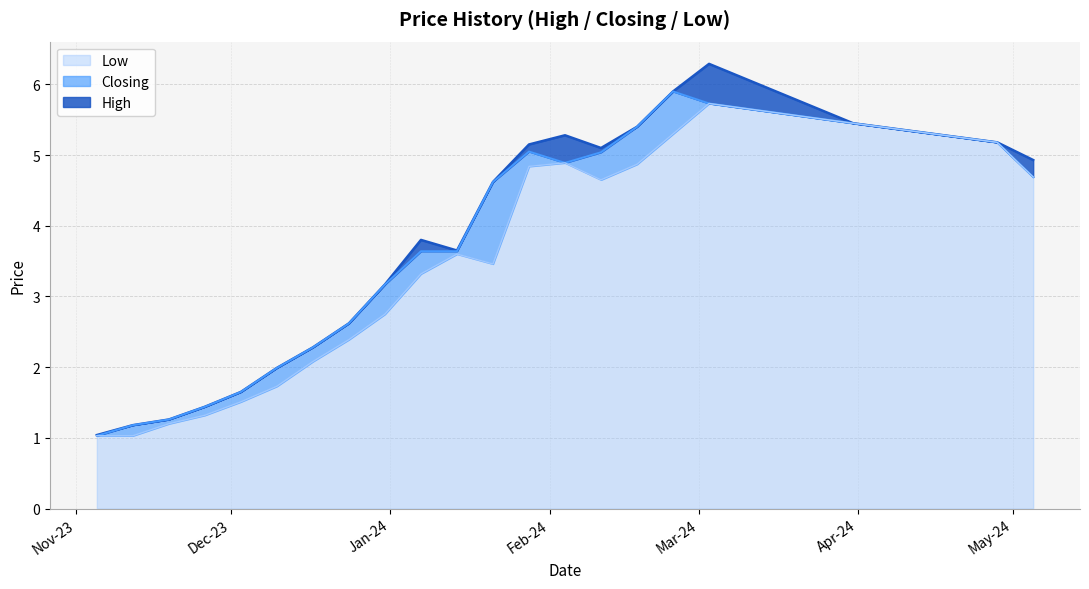

What is the sum of all Low values?

71.0